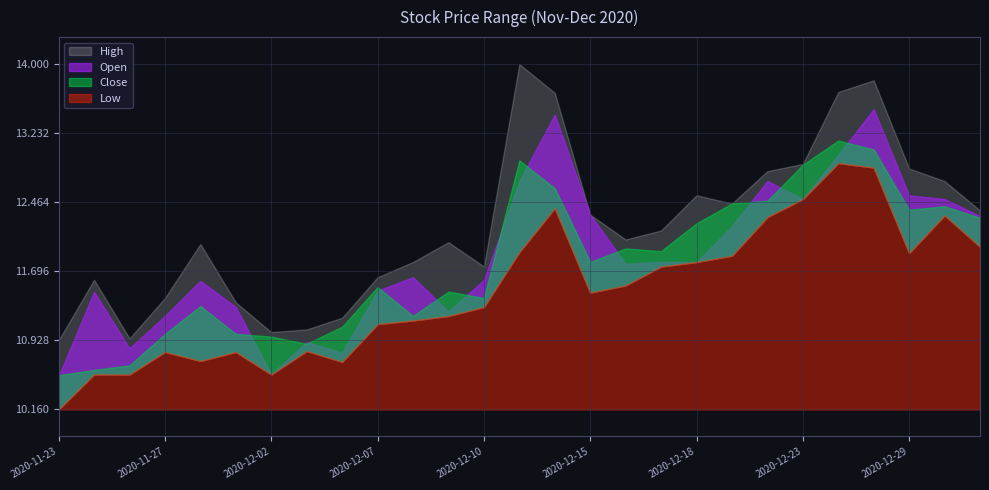

Rank the series at 2020-12-31 from highest to lowest value.

High, Open, Close, Low